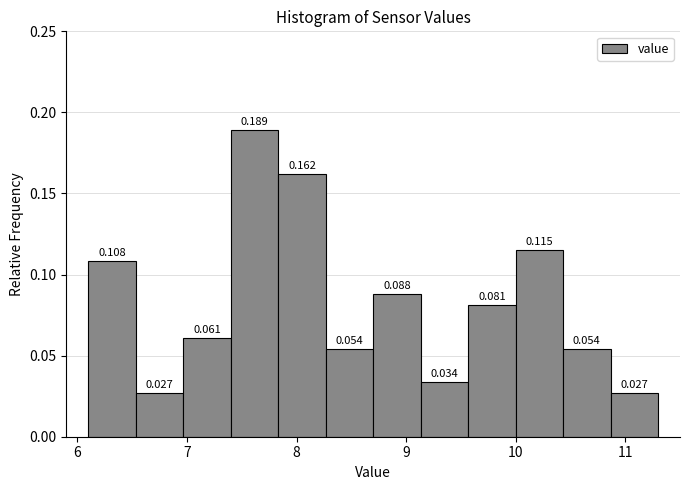

Reading left to right, list every bar in this chart as the range it spans on the x-axis followed by its height. The bar edges are not printed on the chart, so give them approximately, as read against the axis.

6.1 to 6.5: 0.108
6.5 to 7.0: 0.027
7.0 to 7.4: 0.061
7.4 to 7.8: 0.189
7.8 to 8.3: 0.162
8.3 to 8.7: 0.054
8.7 to 9.1: 0.088
9.1 to 9.6: 0.034
9.6 to 10.0: 0.081
10.0 to 10.4: 0.115
10.4 to 10.9: 0.054
10.9 to 11.3: 0.027